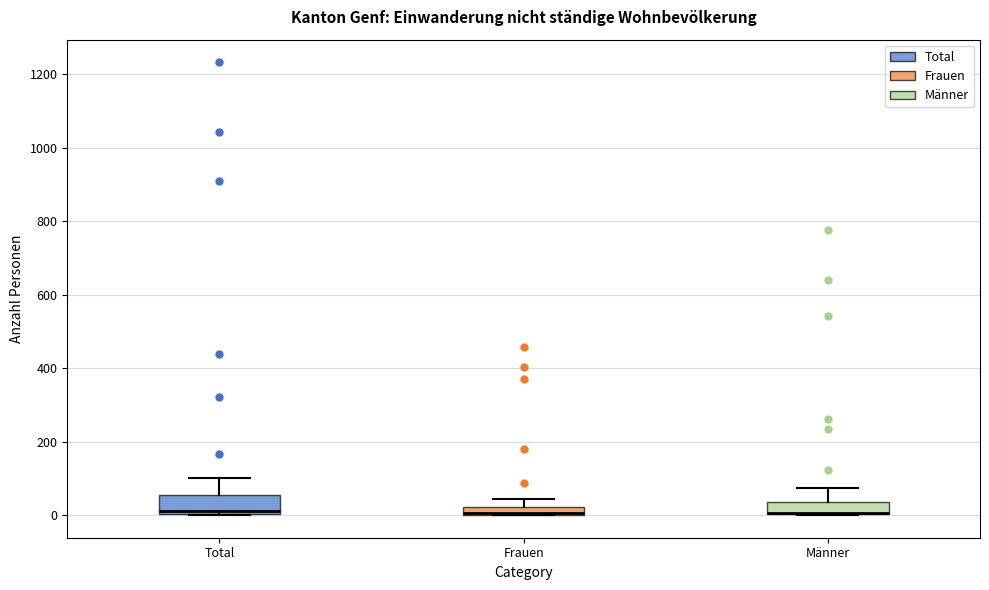

Where does the upper whisker of the box for Männer end on the y-axis? The values are not printed on the chart, so give them approximately, as read against the axis.

80